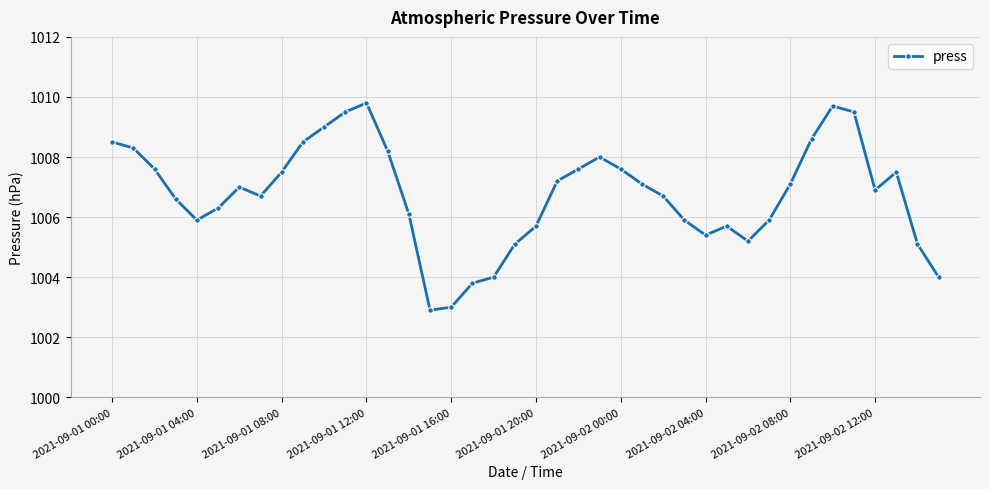

What is the sum of all values?

40270.7